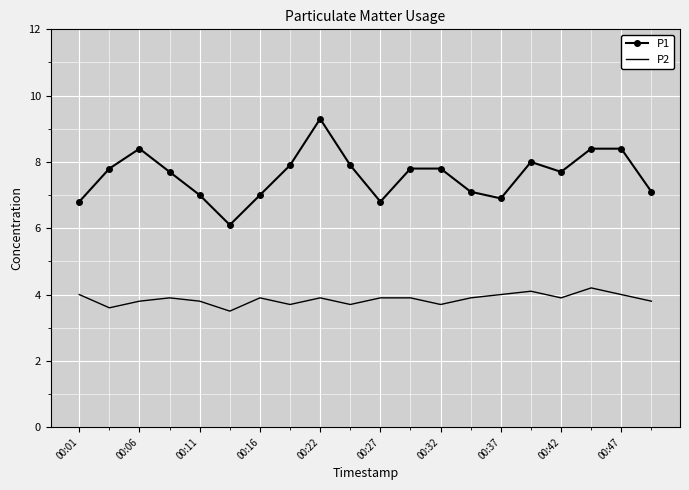

What is the minimum value shown in the chart?

3.5